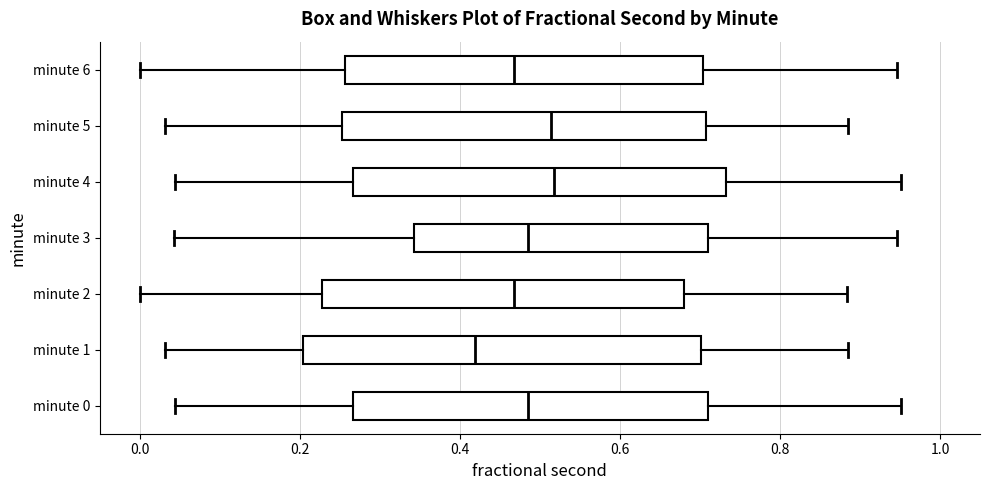

Comparing the boxes themselves (not the whiskers), which one is the widest?

minute 1